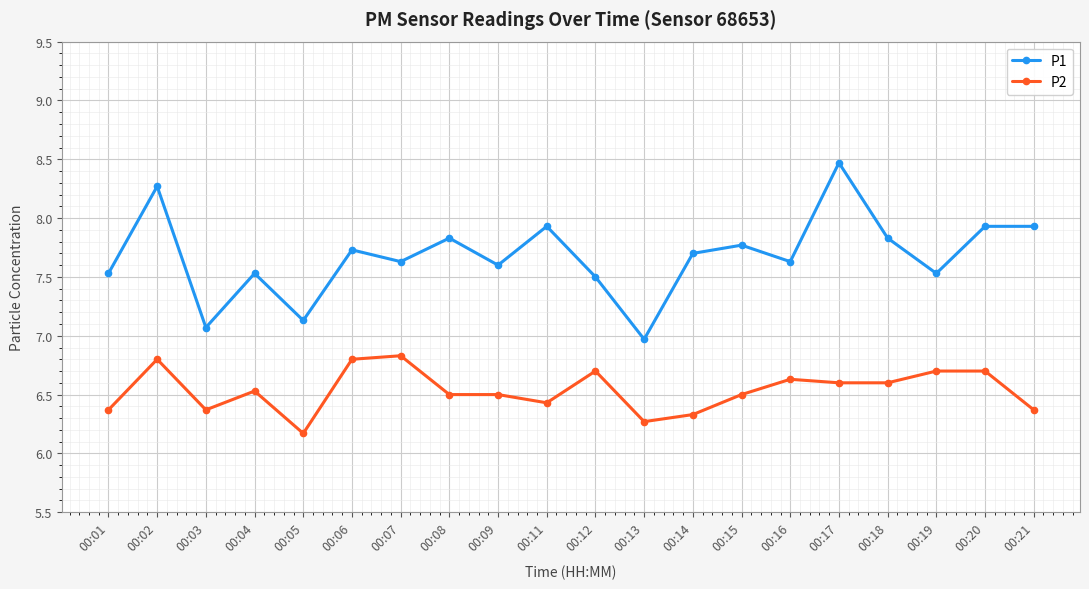

What is the value of the P2 point at the 12th from the left?

6.3